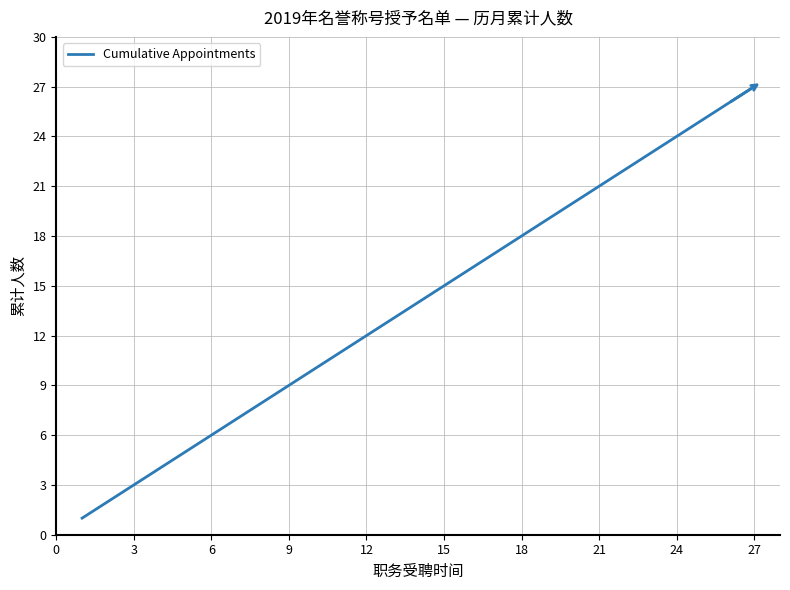

What is the difference between the maximum and minimum values?

26